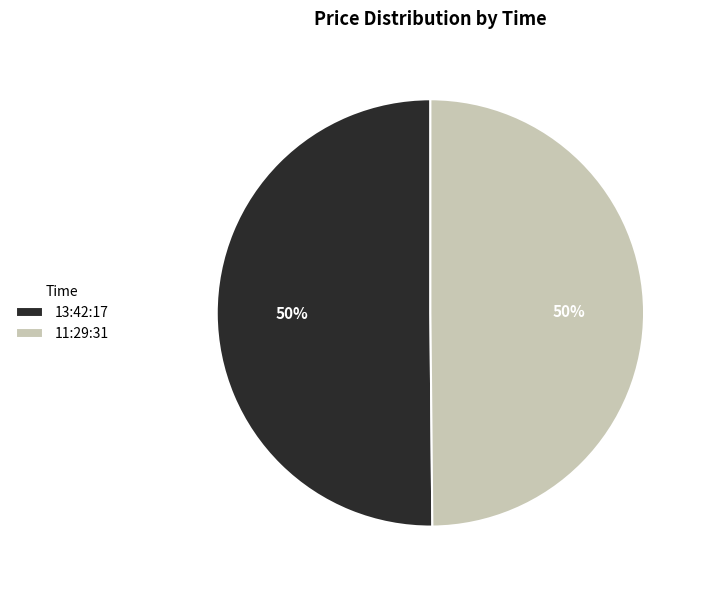

The 11:29:31 slice represents 61% of the pie. True or false?

False